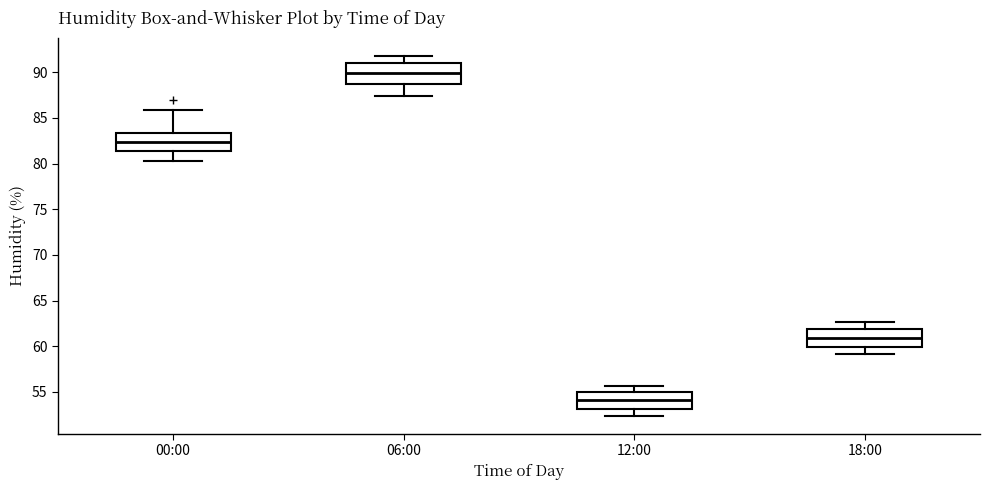

Reading left to right, read every box against the y-axis: the position of its median line, the range the box covers, and the ends of its whiskers. The values are not printed on the chart, so give them approximately, as read against the axis.

00:00: median 82.5, box 81.5 to 83.5, whiskers 80.5 to 86.0
06:00: median 90.0, box 89.0 to 91.0, whiskers 87.5 to 92.0
12:00: median 54.0, box 53.0 to 55.0, whiskers 52.5 to 55.5
18:00: median 61.0, box 60.0 to 62.0, whiskers 59.0 to 62.5